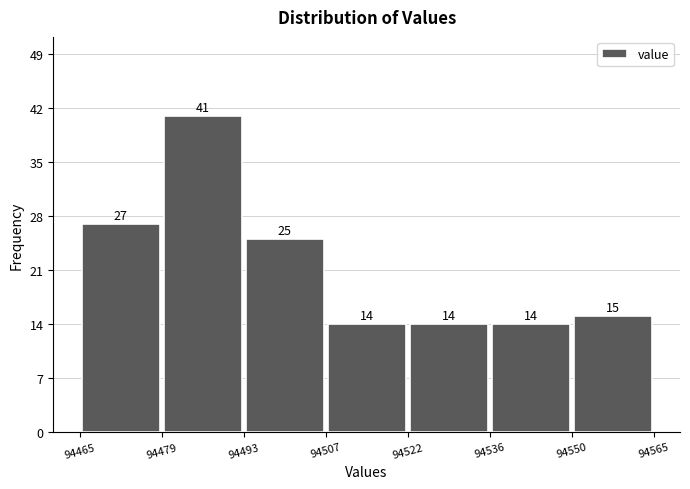

Which range on the x-axis has the tallest bar?

94479 to 94493